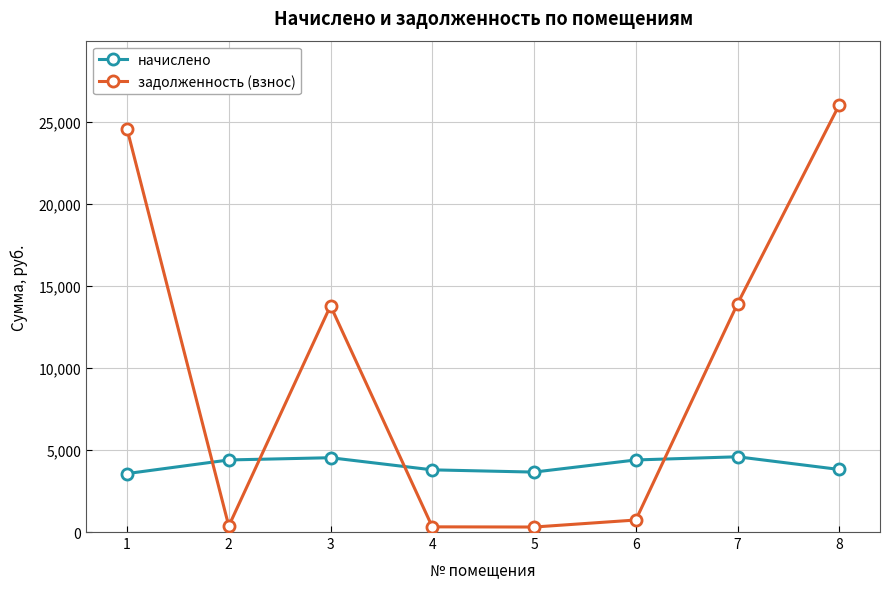

What is the total value across all series at 3?

18332.5